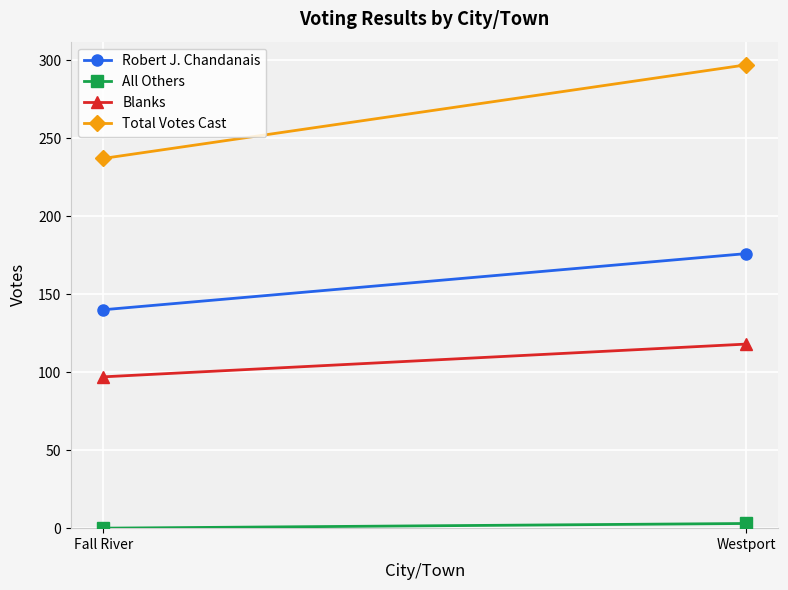

Reading right to left, what are all the values shown in this chart?

Robert J. Chandanais: 176	140
All Others: 3	0
Blanks: 118	97
Total Votes Cast: 297	237